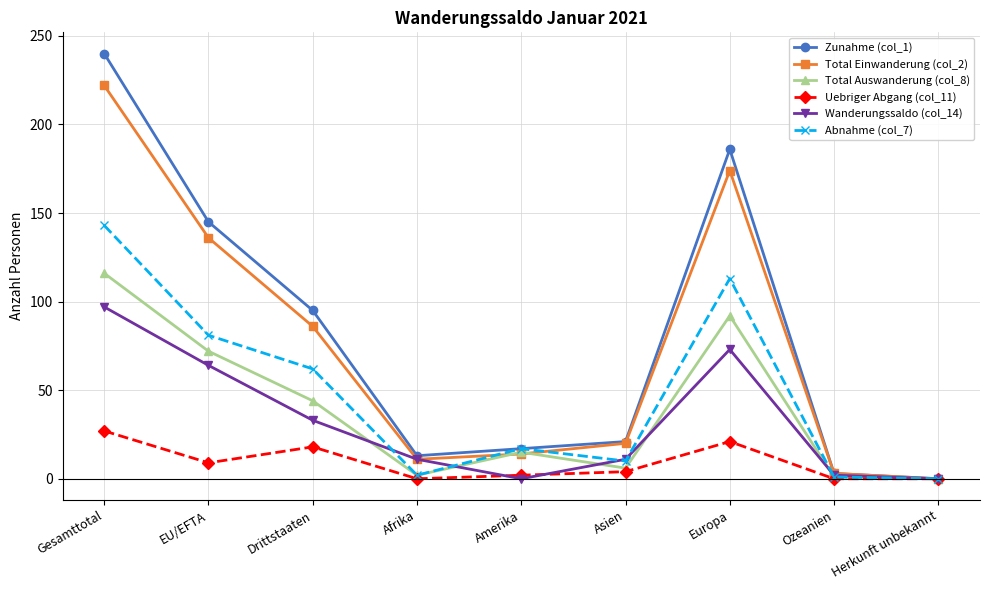

What is the sum of the Total Einwanderung (col_2) values at Afrika and Drittstaaten?

97